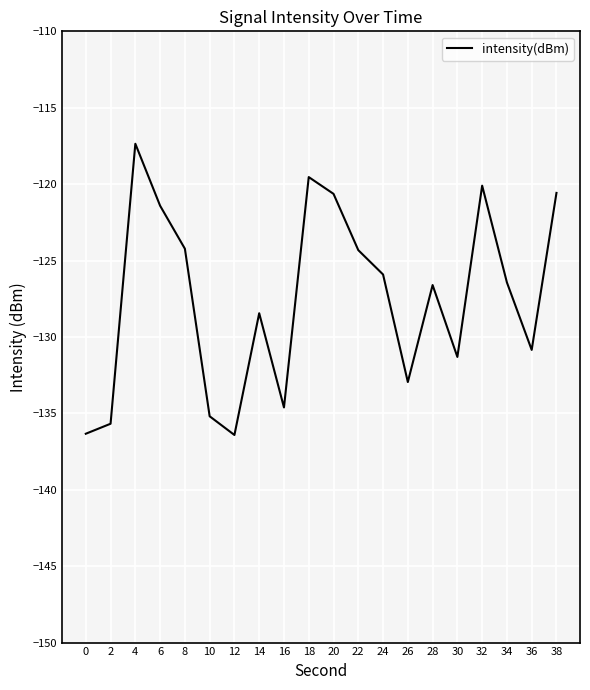

Count the number of data series in this chart.

1